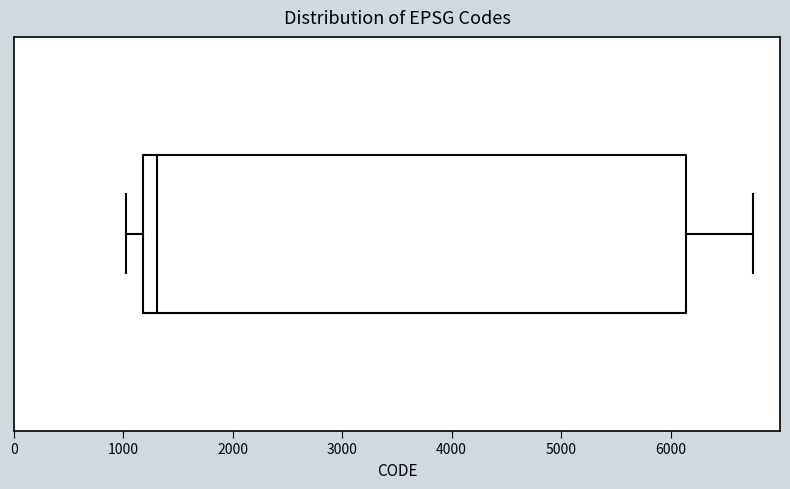

Where does the median line of the box sit on the x-axis? The values are not printed on the chart, so give them approximately, as read against the axis.

1300